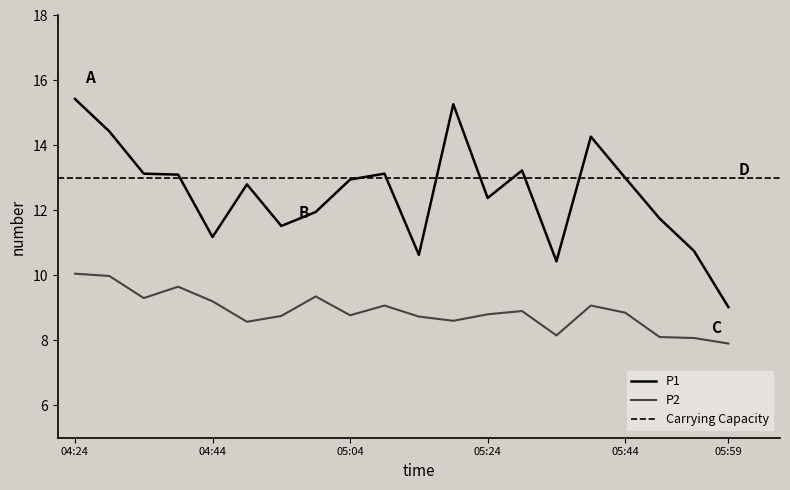

Reading left to right, extract all data points from this chart.

P1: 04:24=15.4	04:29=14.4	04:34=13.1	04:39=13.1	04:44=11.2	04:49=12.8	04:54=11.5	04:59=11.9	05:04=12.9	05:09=13.1	05:14=10.6	05:19=15.3	05:24=12.4	05:29=13.2	05:34=10.4	05:39=14.3	05:44=13.0	05:49=11.8	05:54=10.8	05:59=9.0
P2: 04:24=10.1	04:29=10.0	04:34=9.3	04:39=9.7	04:44=9.2	04:49=8.6	04:54=8.8	04:59=9.3	05:04=8.8	05:09=9.1	05:14=8.7	05:19=8.6	05:24=8.8	05:29=8.9	05:34=8.2	05:39=9.1	05:44=8.8	05:49=8.1	05:54=8.1	05:59=7.9